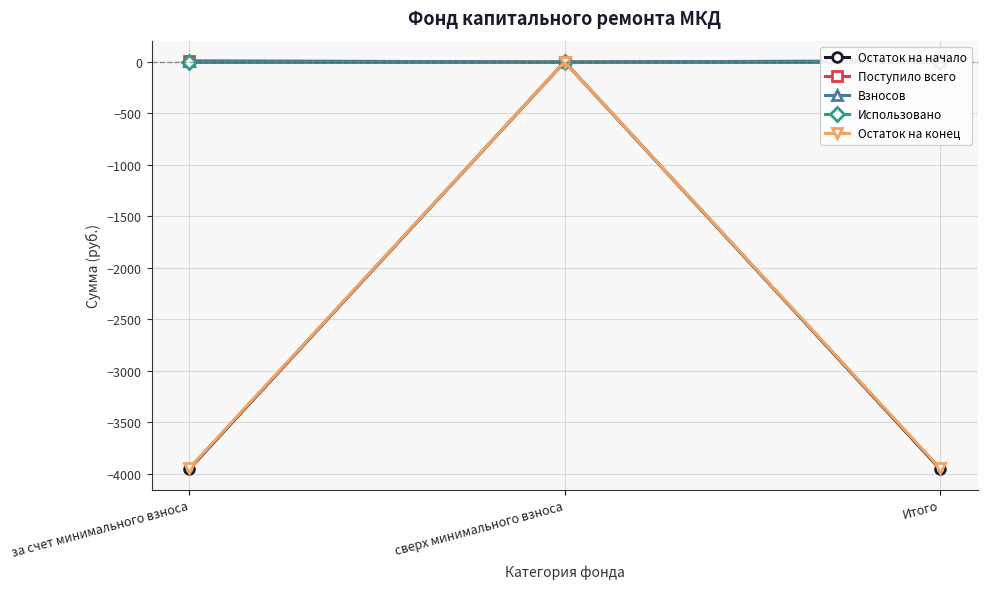

Which has a higher value, за счет минимального взноса or Итого?

за счет минимального взноса